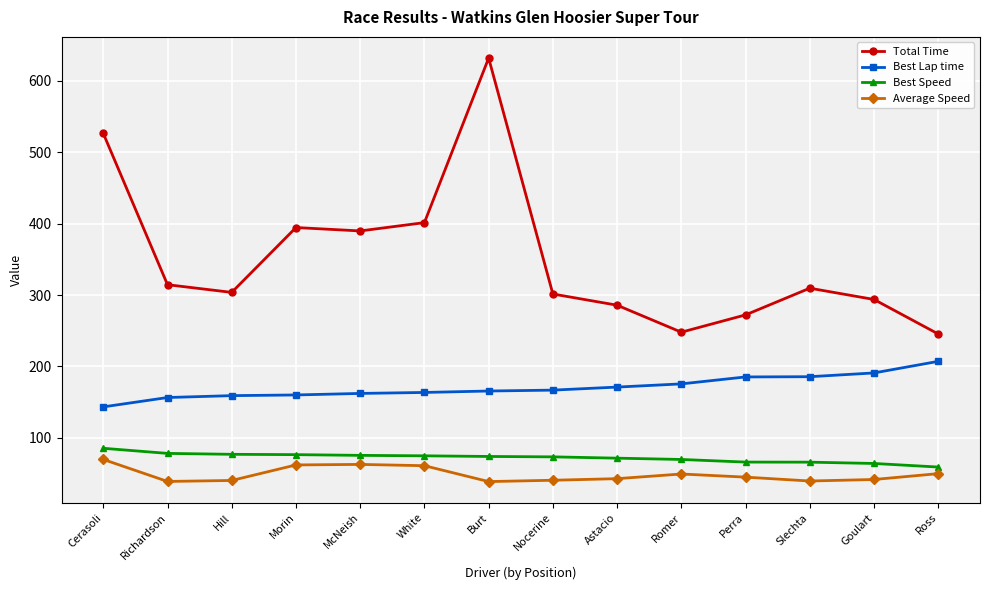

How many data points in Total Time are less than 309?

7